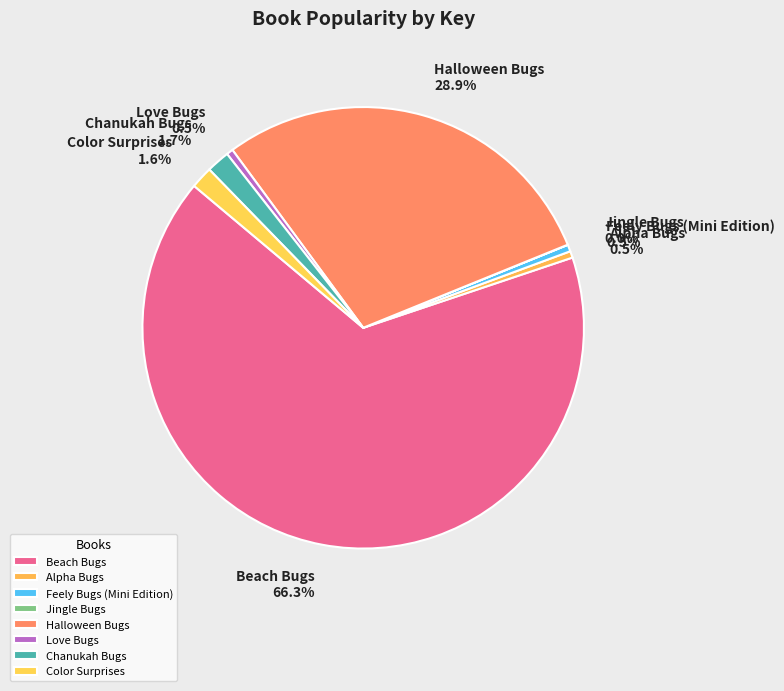

To the nearest percent, what is the difference between the largest and smallest slice percentages?

66%